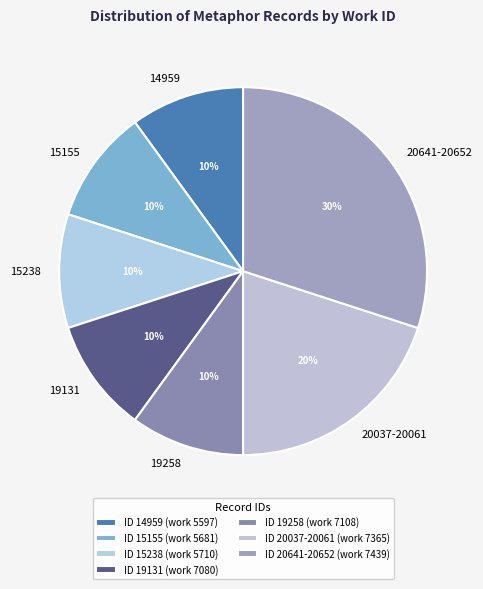

Is the sum of 14959 and 19258 greater than half?

No